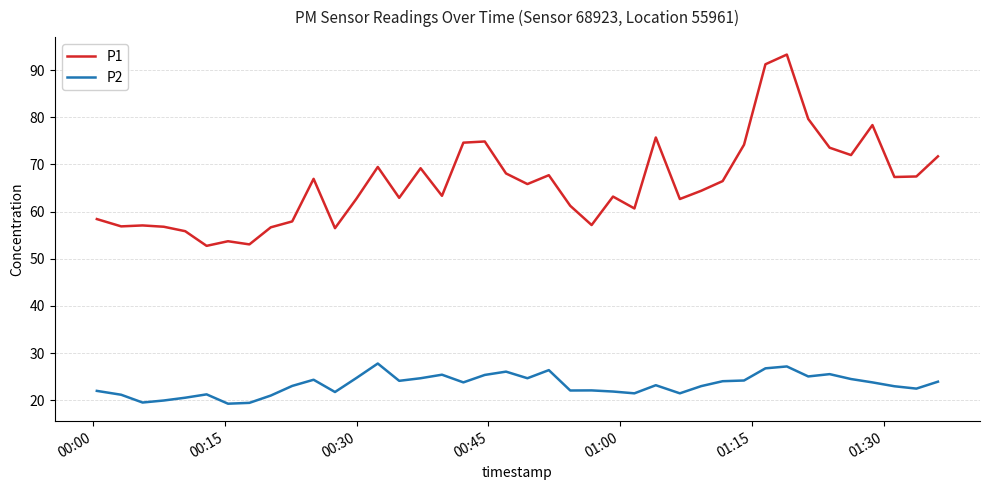

List the series in order of their overall mean, lowest first.

P2, P1